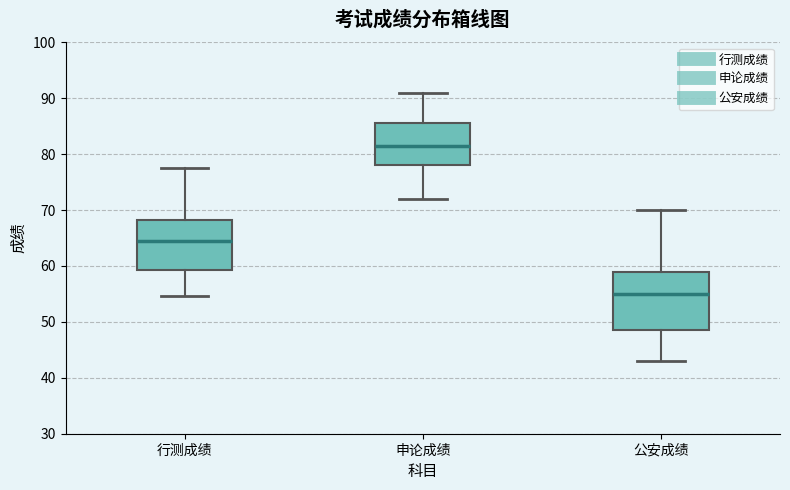

Where is the upper edge of the box for 公安成绩 on the y-axis? The values are not printed on the chart, so give them approximately, as read against the axis.

59